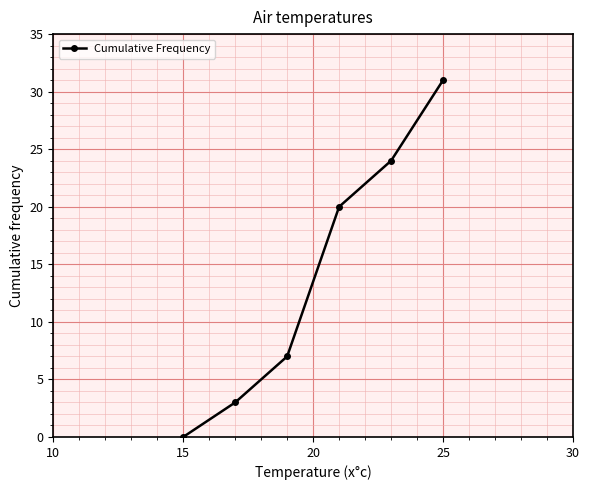

What is the average value?

14